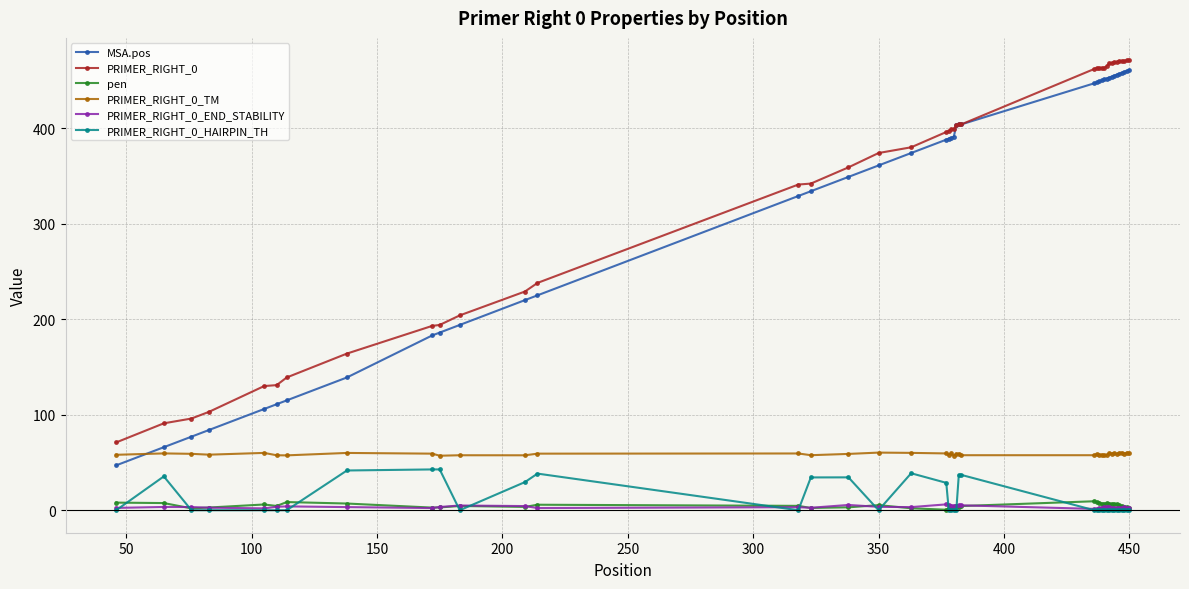

What is the highest value of the PRIMER_RIGHT_0_TM series?

60.4